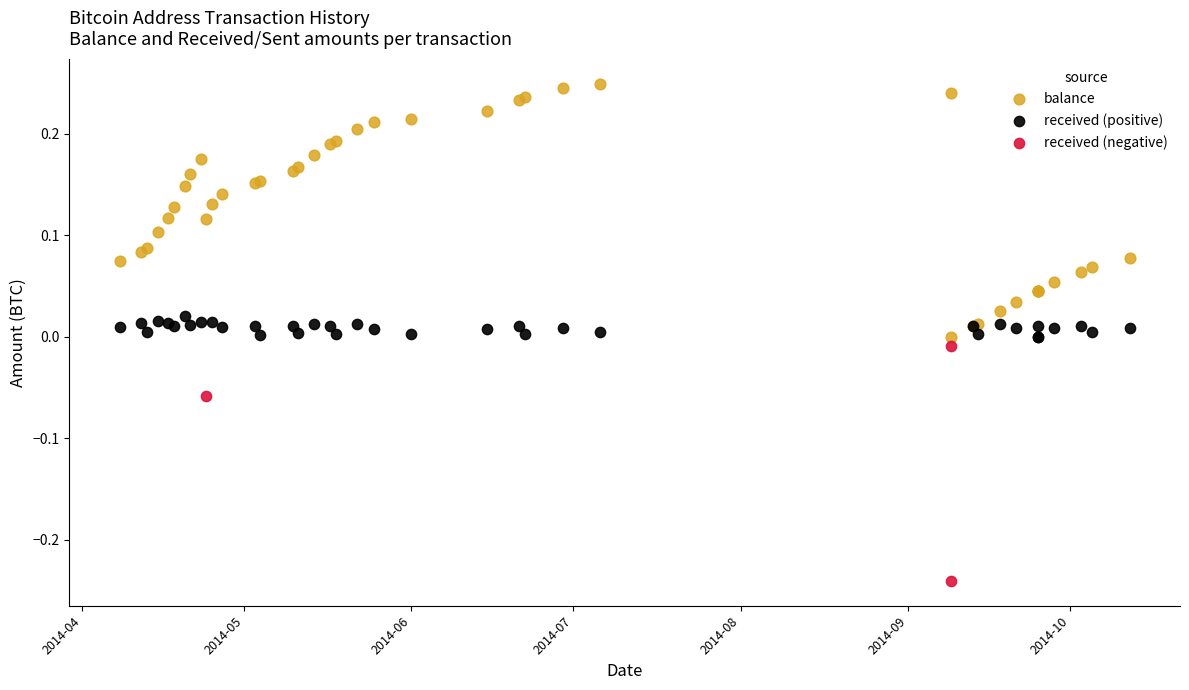

Which series reaches the maximum Y coordinate?

balance